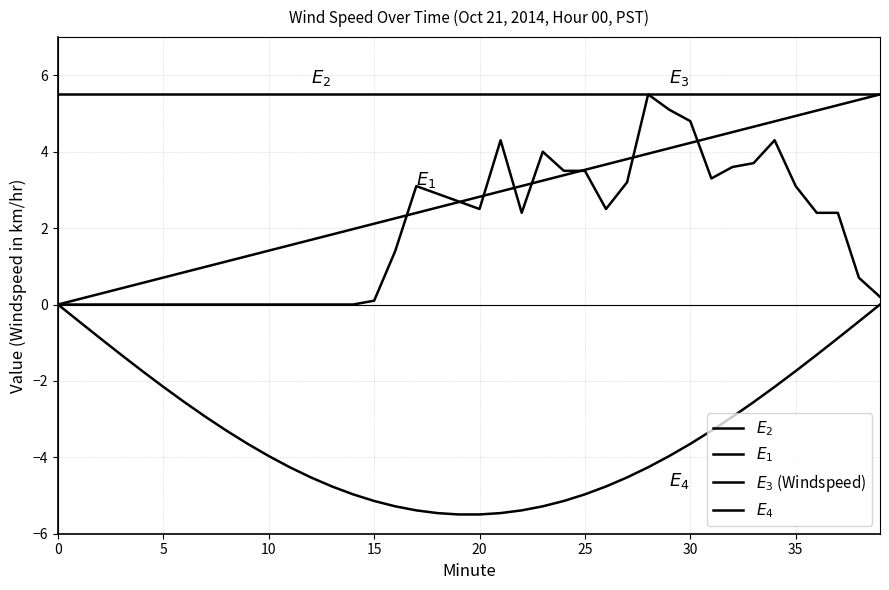

At which category does the chart reach its minimum across all series?

19